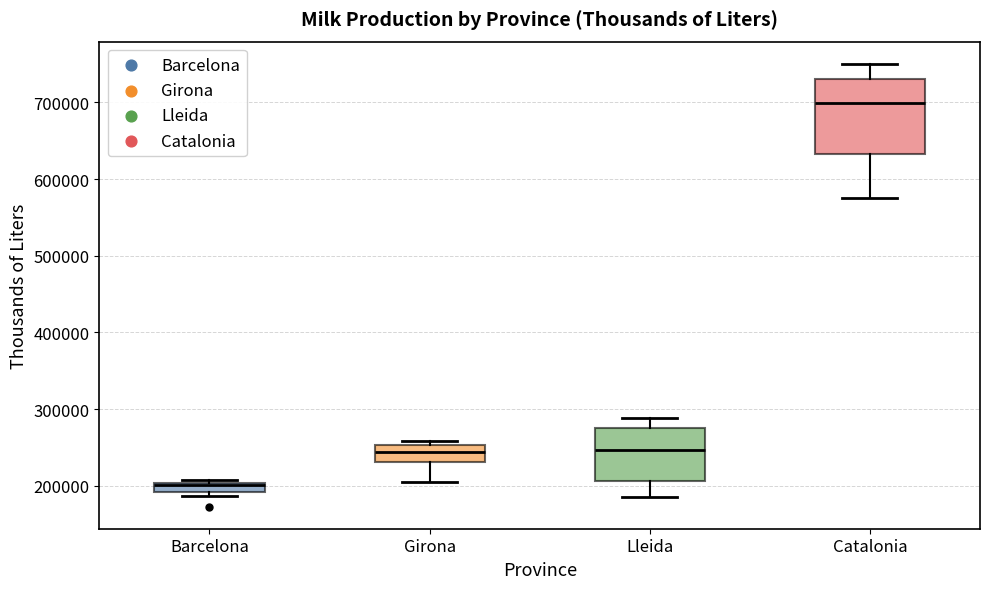

Comparing the boxes themselves (not the whiskers), which one is the tallest?

Catalonia